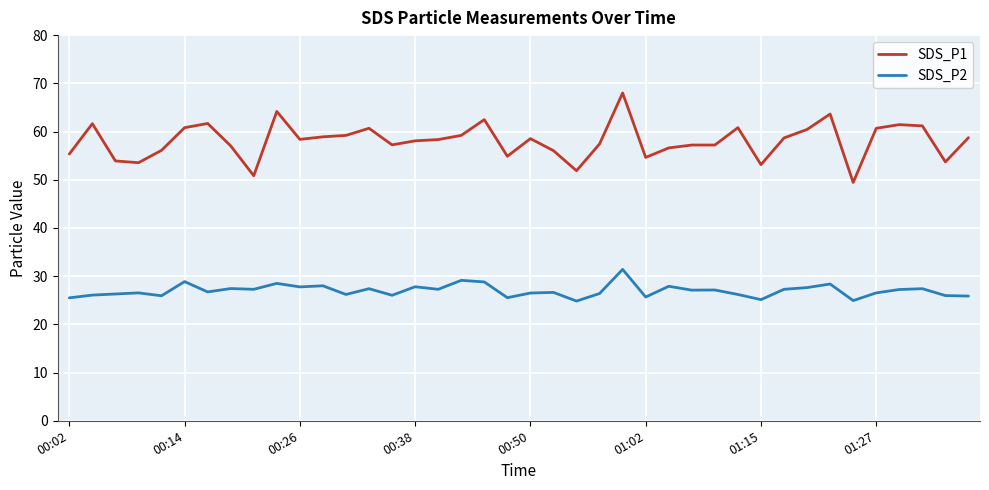

True or false: SDS_P1 and SDS_P2 intersect in this chart.

False